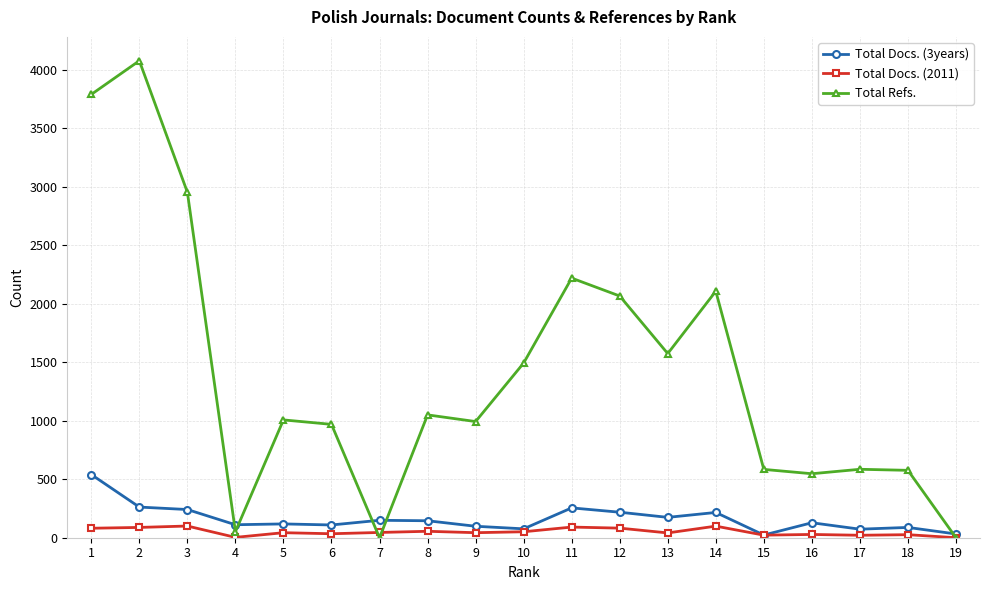

What is the maximum value shown in the chart?

4077